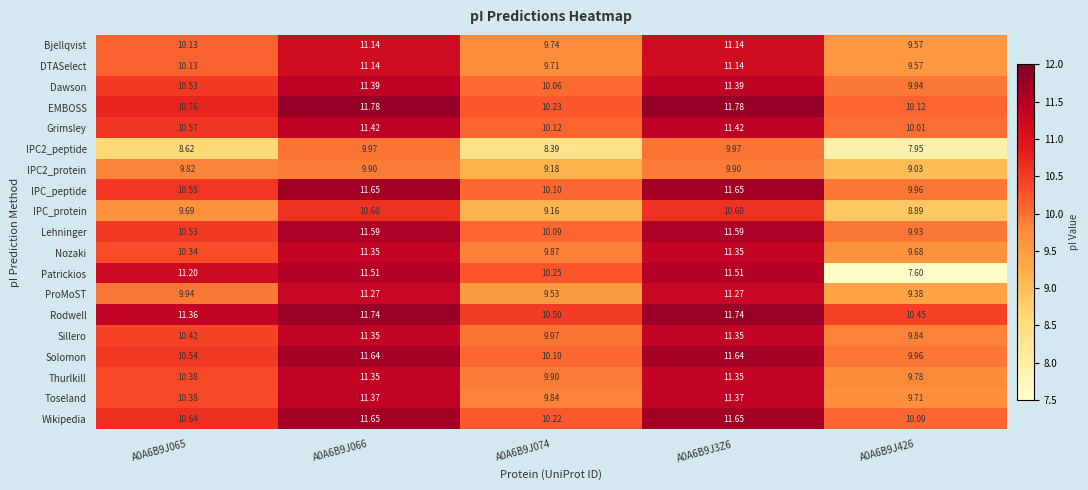

Is the value of Rodwell at A0A6B9J074 greater than the value of IPC2_peptide at A0A6B9J426?

Yes